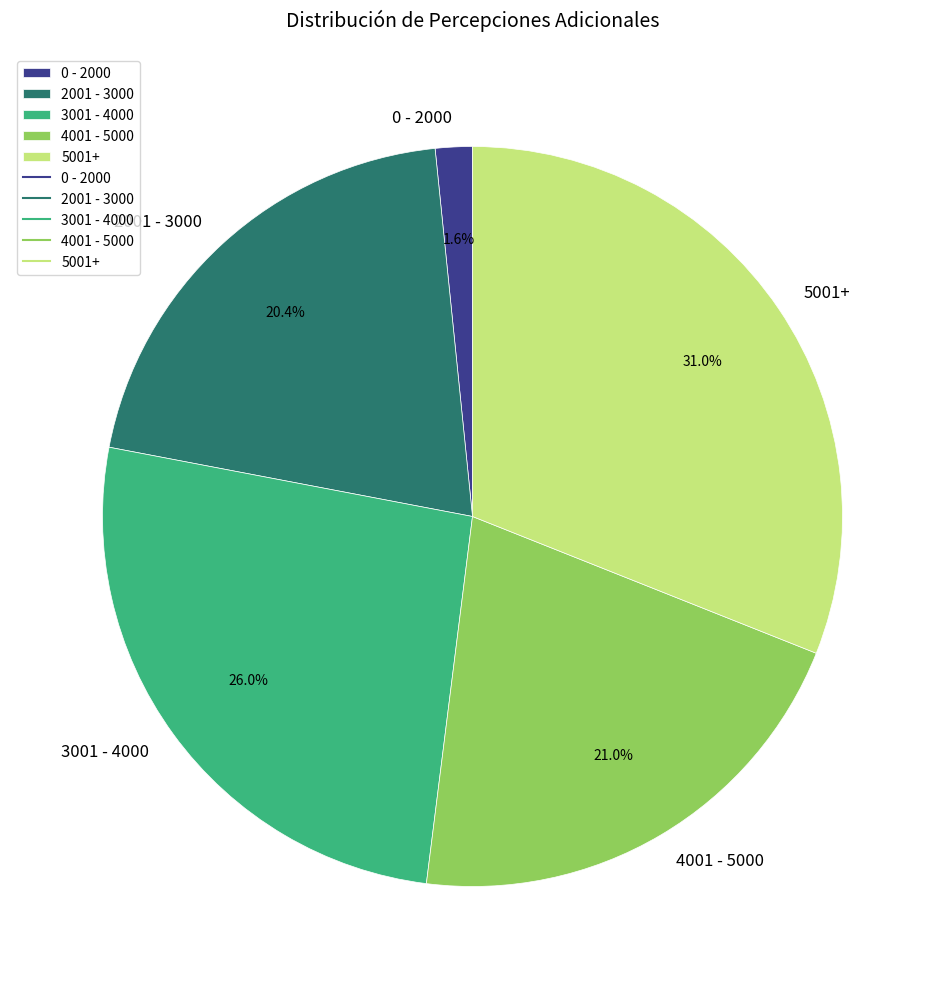

What percentage is NOT represented by 5001+?

69.0%